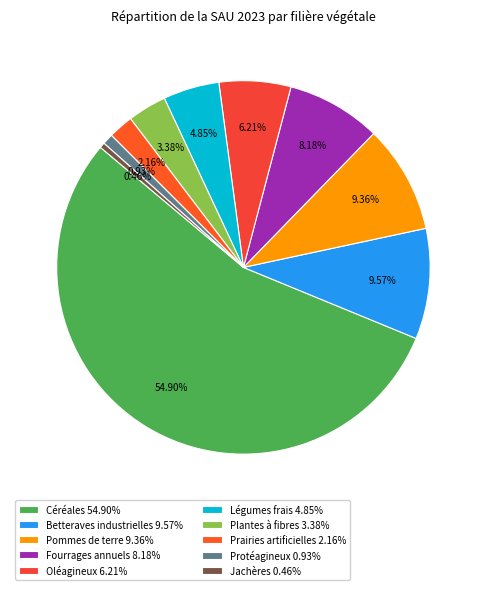

The Protéagineux slice represents 1% of the pie. True or false?

True